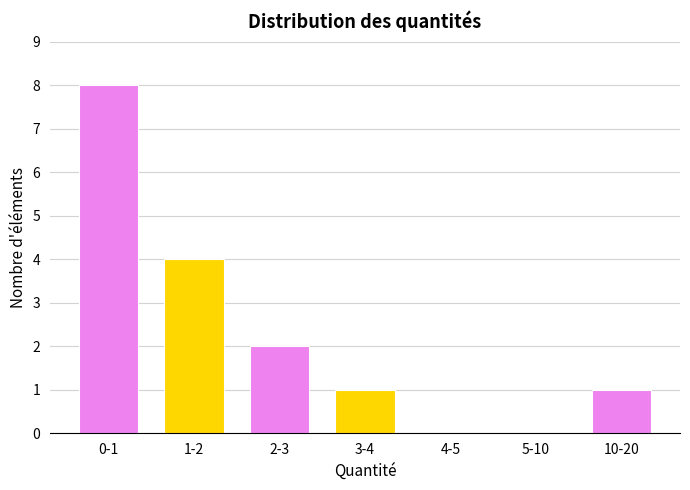

The value at 1-2 is 7. True or false?

False